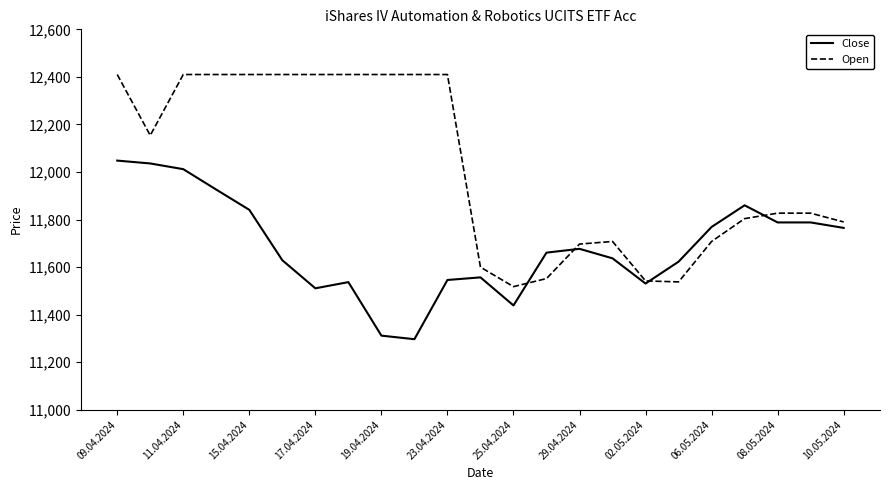

Which series has the widest spread of values?

Open